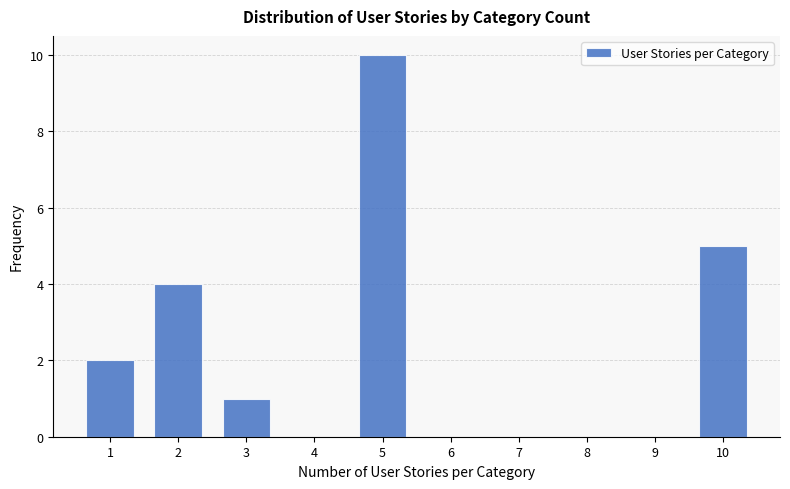

Reading right to left, list all the values displayed in this chart.

10=5	9=0	8=0	7=0	6=0	5=10	4=0	3=1	2=4	1=2